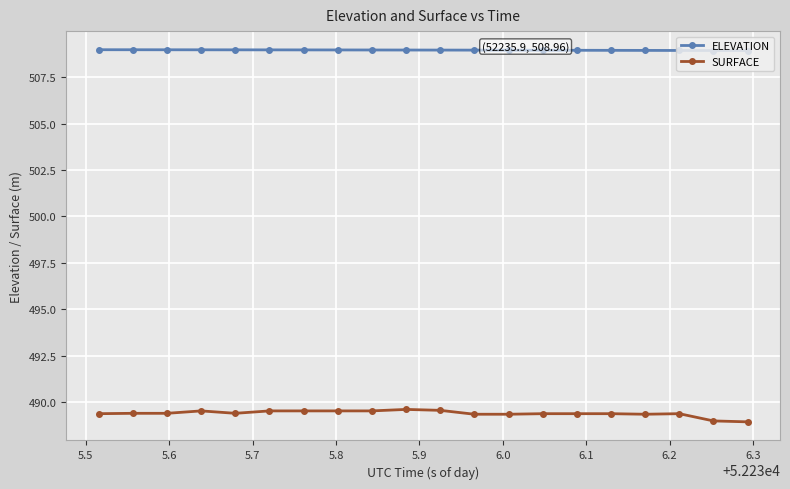

What is the average value of the SURFACE series?

489.4